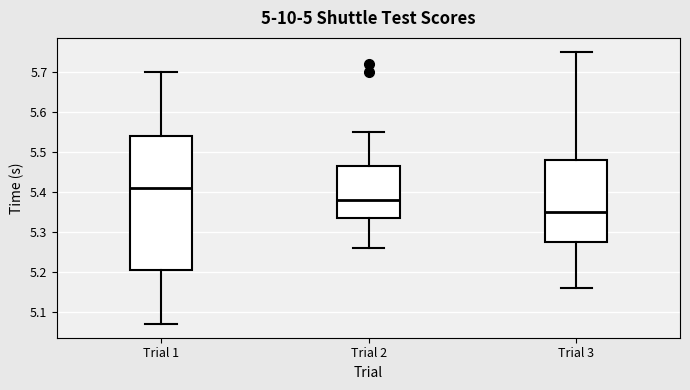

Reading left to right, read every box against the y-axis: the position of its median line, the range the box covers, and the ends of its whiskers. The values are not printed on the chart, so give them approximately, as read against the axis.

Trial 1: median 5.41, box 5.21 to 5.54, whiskers 5.07 to 5.70
Trial 2: median 5.38, box 5.34 to 5.47, whiskers 5.26 to 5.55
Trial 3: median 5.35, box 5.28 to 5.48, whiskers 5.16 to 5.75